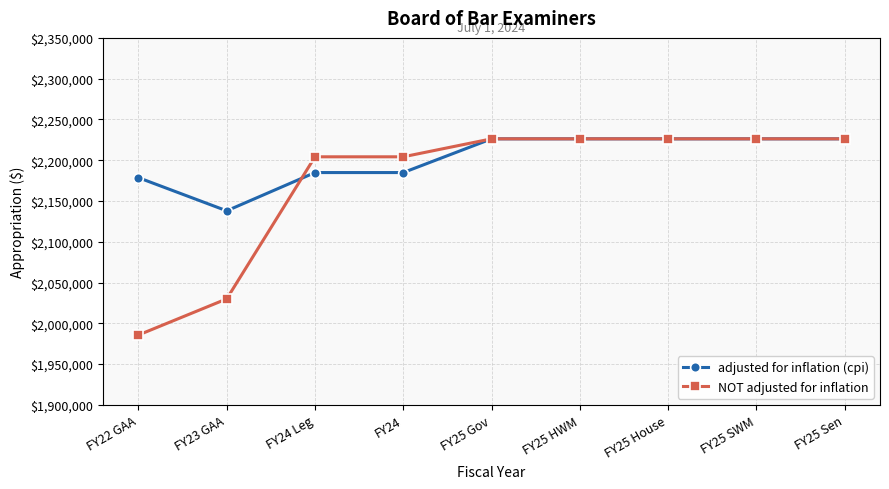

Reading left to right, transcribe all the data shown in this chart.

adjusted for inflation (cpi): FY22 GAA=2178621	FY23 GAA=2137972	FY24 Leg=2184877	FY24=2184877	FY25 Gov=2226234	FY25 HWM=2226234	FY25 House=2226234	FY25 SWM=2226234	FY25 Sen=2226234
NOT adjusted for inflation: FY22 GAA=1985692	FY23 GAA=2029997	FY24 Leg=2204192	FY24=2204192	FY25 Gov=2226234	FY25 HWM=2226234	FY25 House=2226234	FY25 SWM=2226234	FY25 Sen=2226234